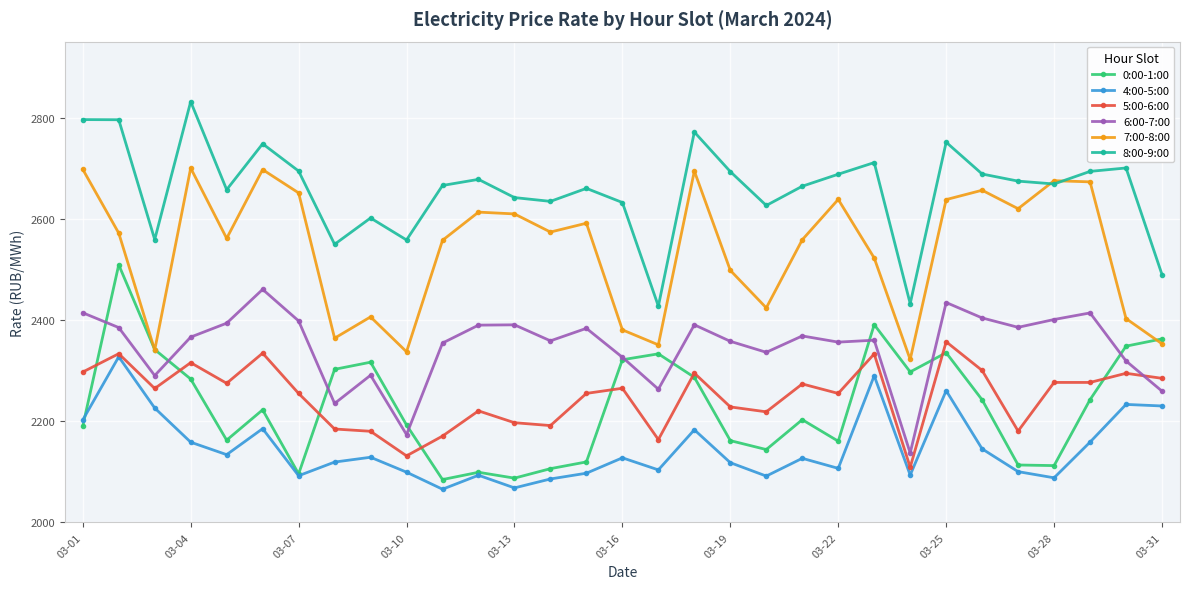

True or false: 8:00-9:00 and 5:00-6:00 intersect in this chart.

False